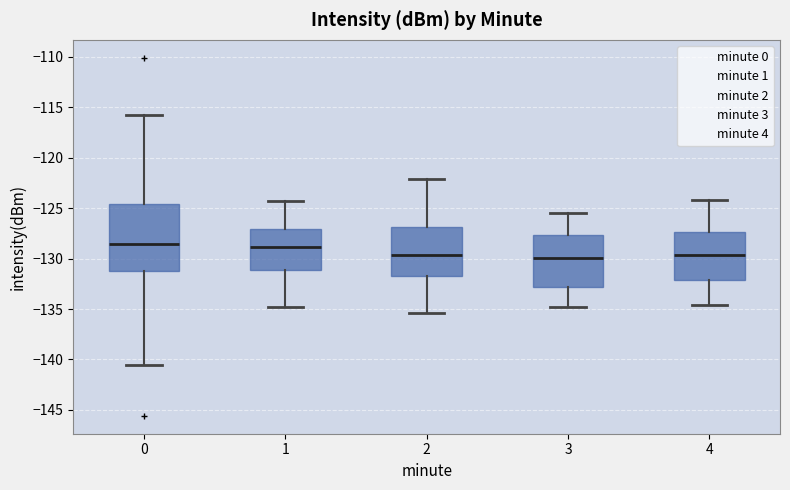

Reading left to right, read every box against the y-axis: the position of its median line, the range the box covers, and the ends of its whiskers. The values are not printed on the chart, so give them approximately, as read against the axis.

0: median -128.5, box -131.5 to -124.5, whiskers -140.5 to -116.0
1: median -129.0, box -131.0 to -127.0, whiskers -135.0 to -124.5
2: median -129.5, box -131.5 to -127.0, whiskers -135.5 to -122.0
3: median -130.0, box -133.0 to -127.5, whiskers -135.0 to -125.5
4: median -129.5, box -132.0 to -127.5, whiskers -134.5 to -124.0